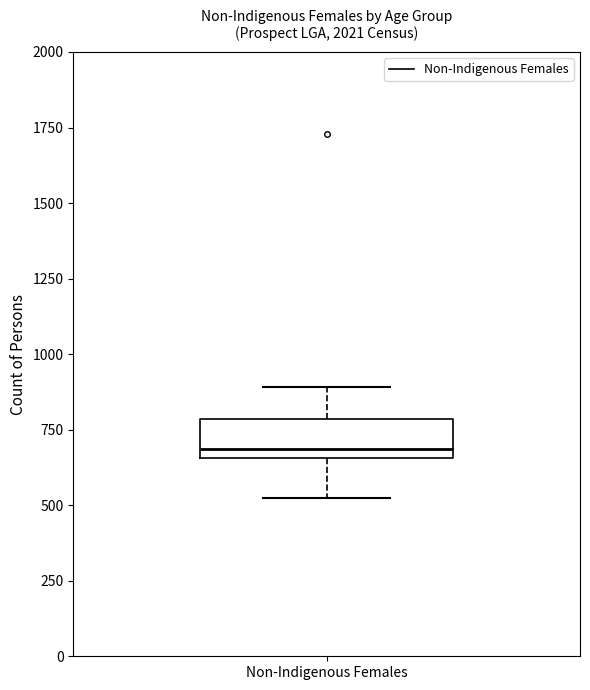

Read this box plot against the y-axis: the position of the median line, the range covered by the box, and the ends of both whiskers. The values are not printed on the chart, so give them approximately, as read against the axis.

median 700, box 650 to 800, whiskers 550 to 900